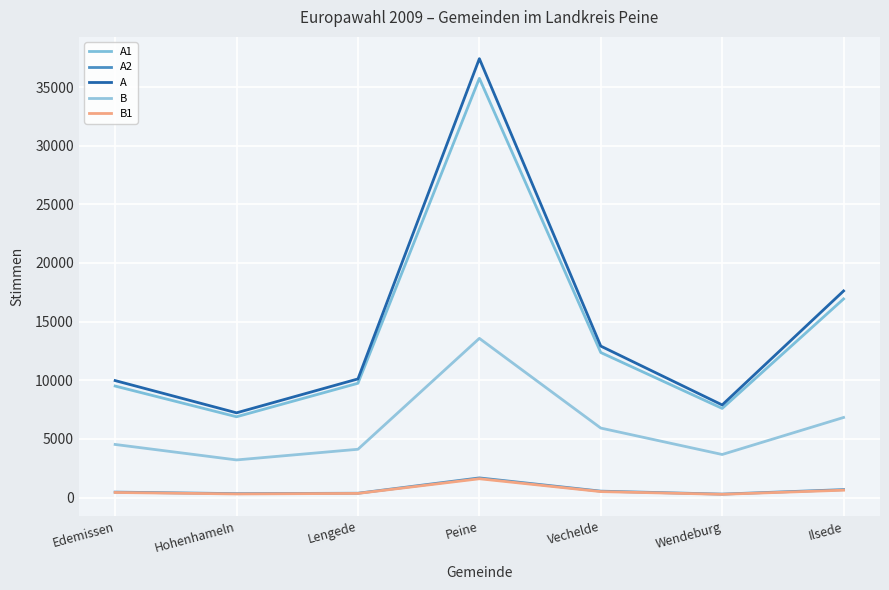

At which label is A1 closest to 21313?

Ilsede